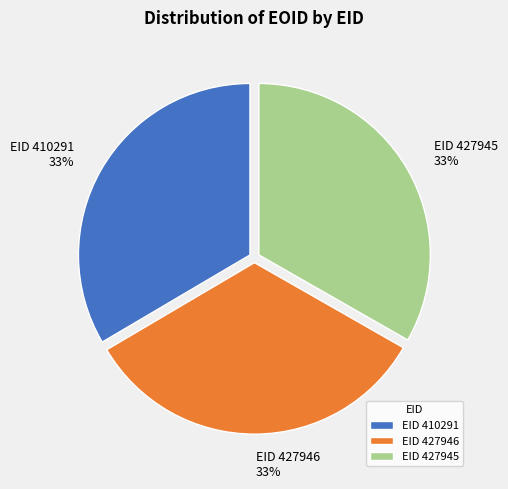

How many slices are in this pie chart?

3